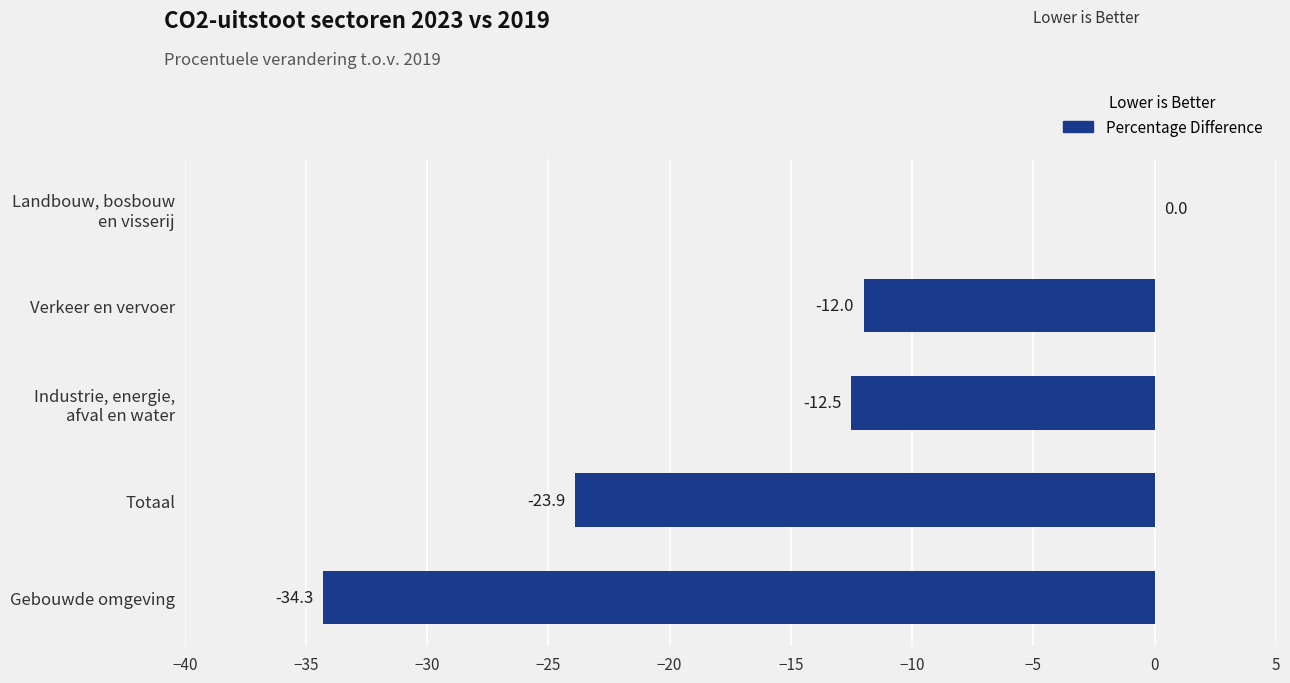

Is it true that the value at Totaal is -23.9?

True